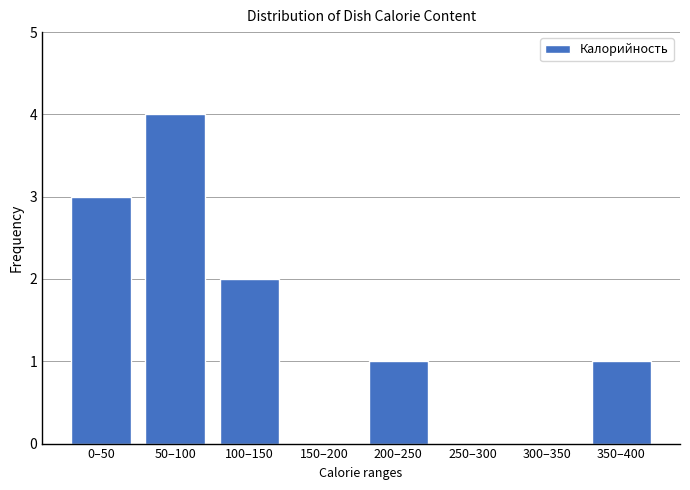

Reading left to right, what are all the values shown in this chart?

0–50=3	50–100=4	100–150=2	150–200=0	200–250=1	250–300=0	300–350=0	350–400=1